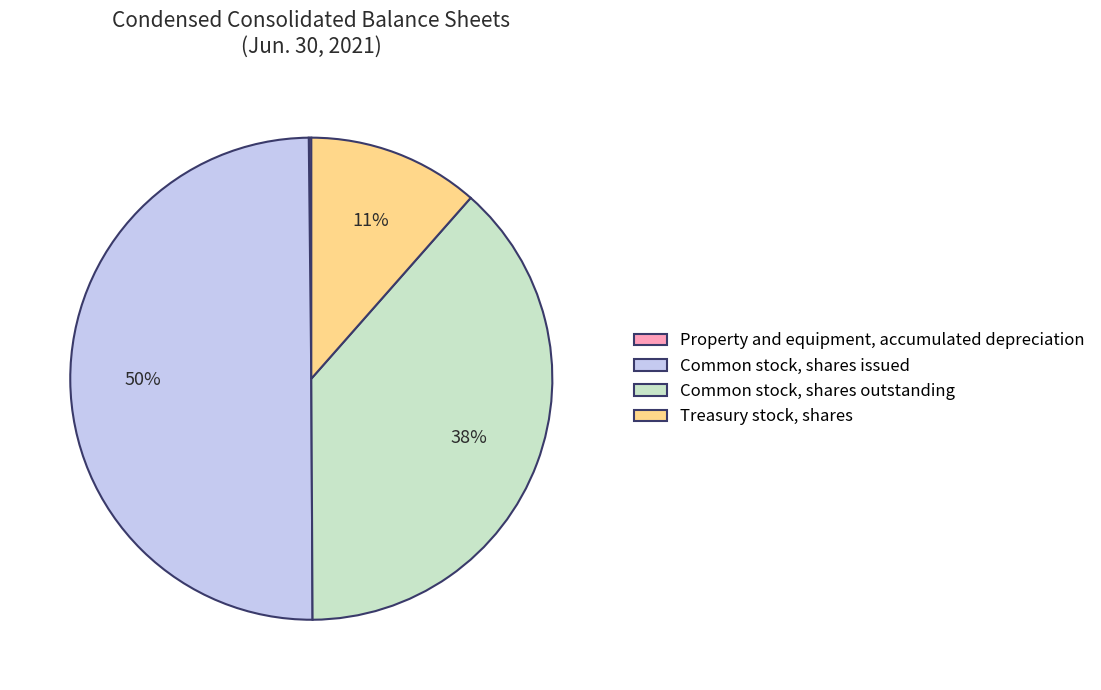

What is the ratio of the value at Common stock, shares outstanding to the value at Common stock, shares issued?

0.8